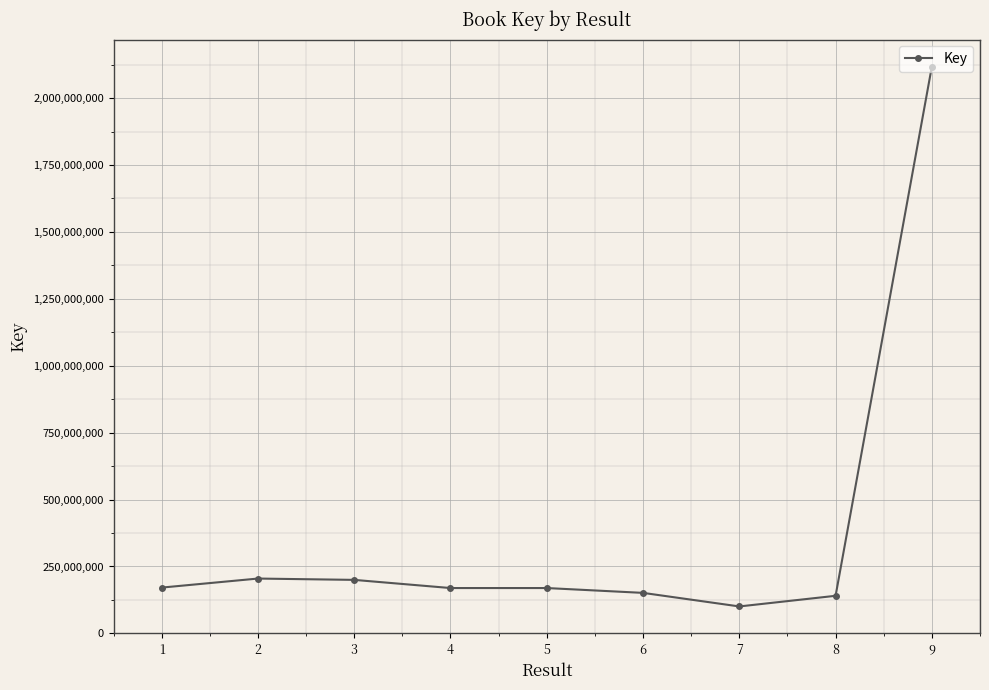

What is the approximate value at 7?

100706298